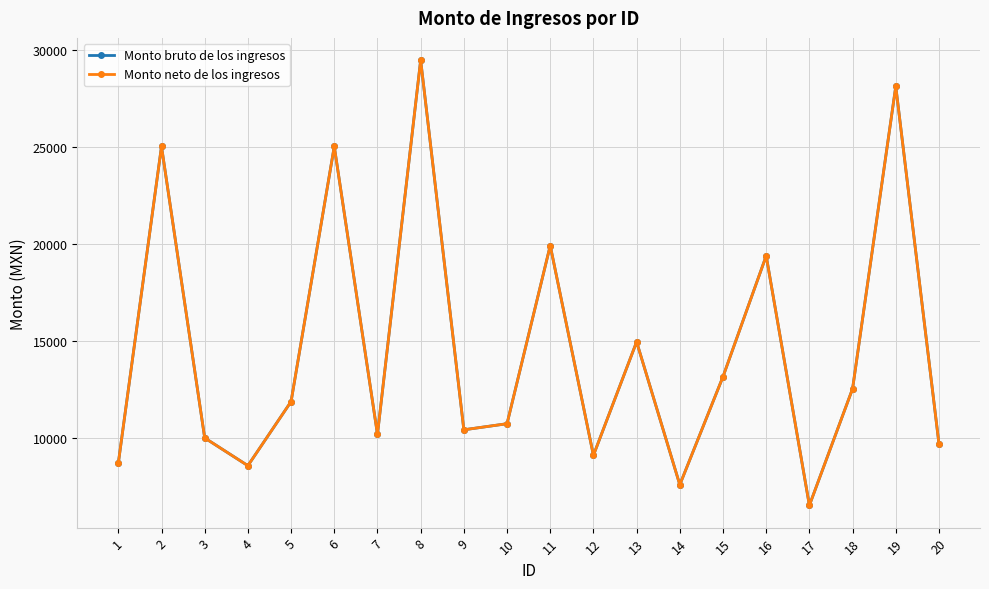

What is the difference between the Monto neto de los ingresos values at 18 and 9?

2112.9